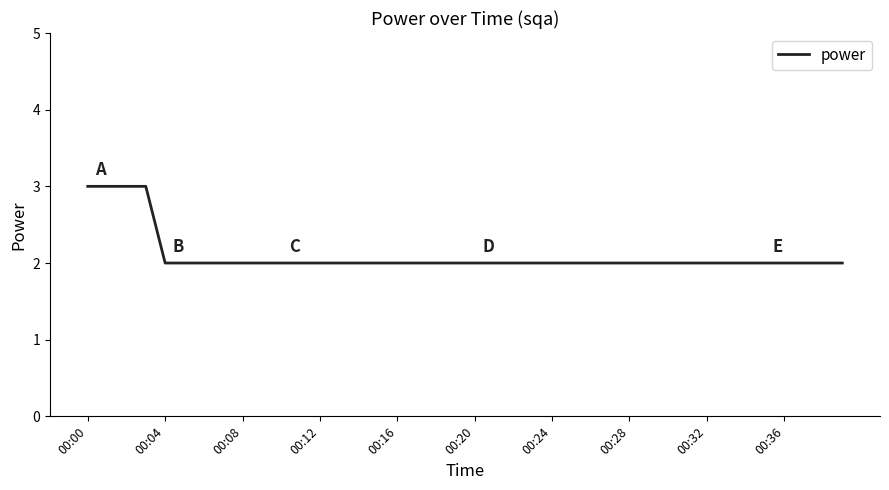

How many lines are shown in the chart?

1